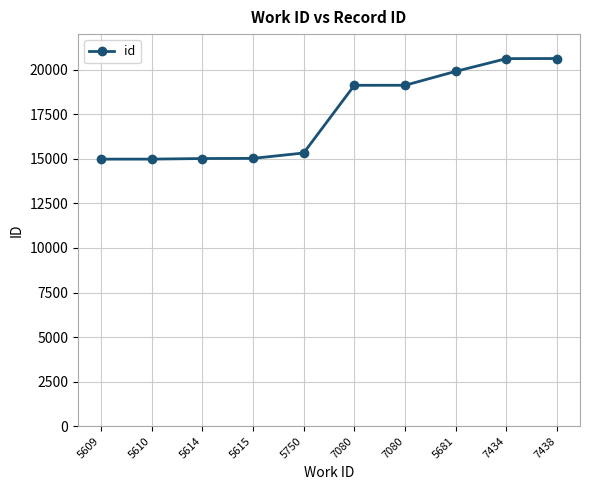

Approximately how many times larger is the value at 5610 compared to 7080?

0.8